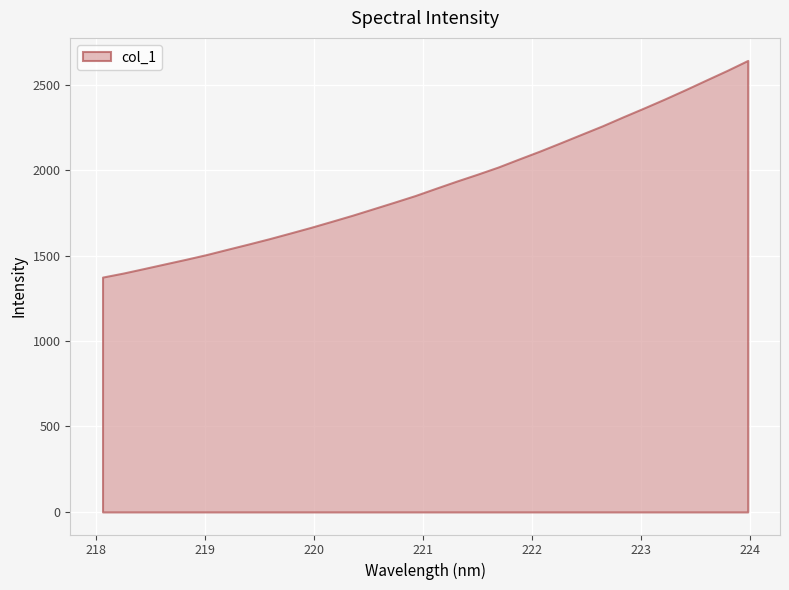

Which category has the lowest value across all series?

218.0596